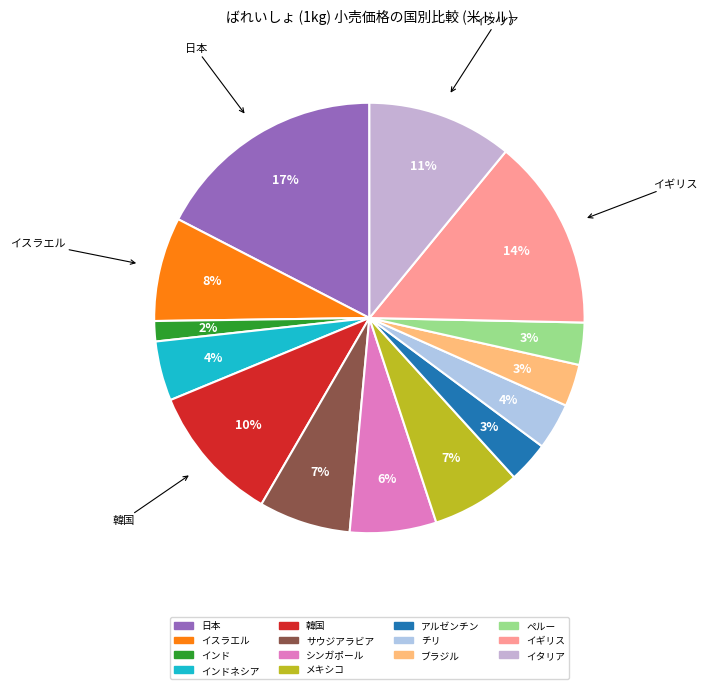

Combined, do 韓国 and イタリア account for over 50%?

No